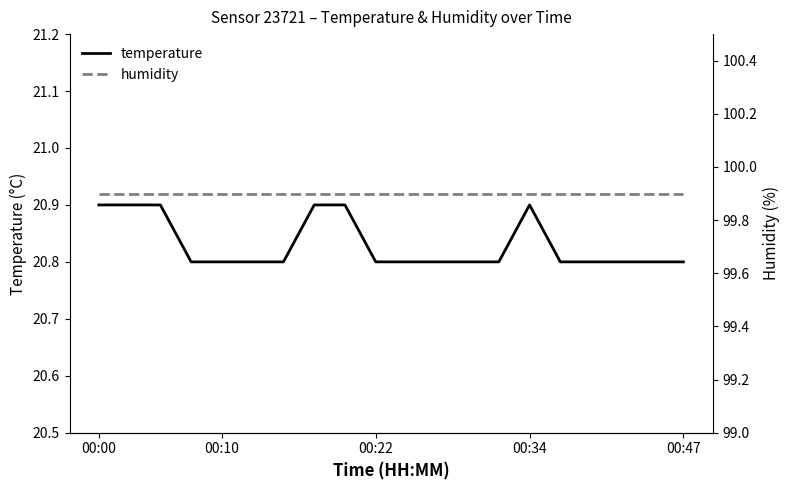

Rank the series at 6 from lowest to highest value.

temperature, humidity